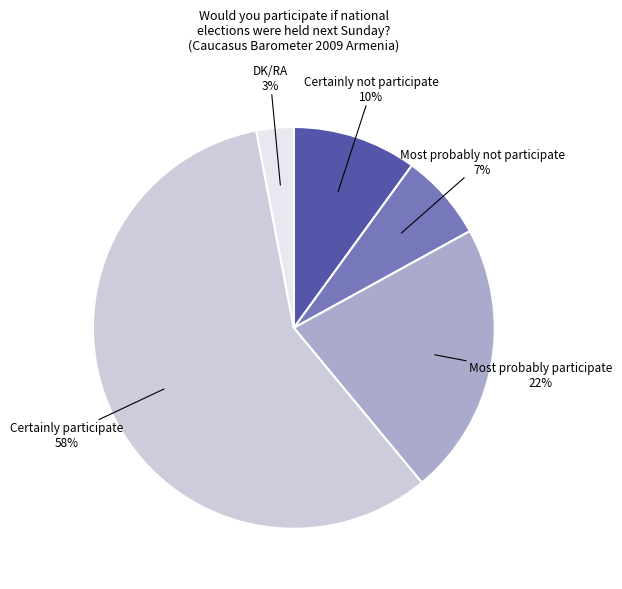

To the nearest percent, what is the average slice percentage?

20%